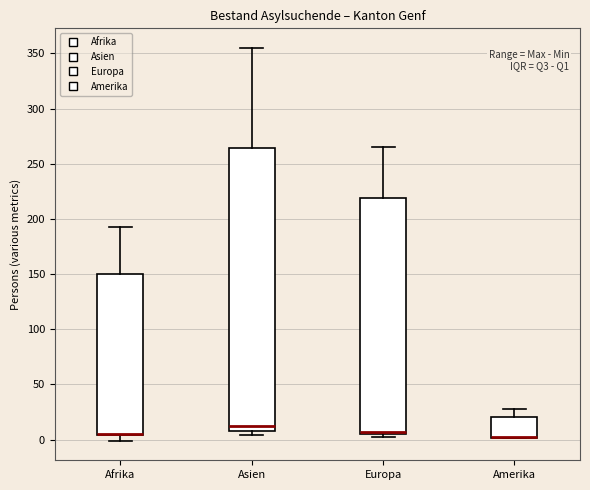

Comparing the boxes themselves (not the whiskers), which one is the tallest?

Asien